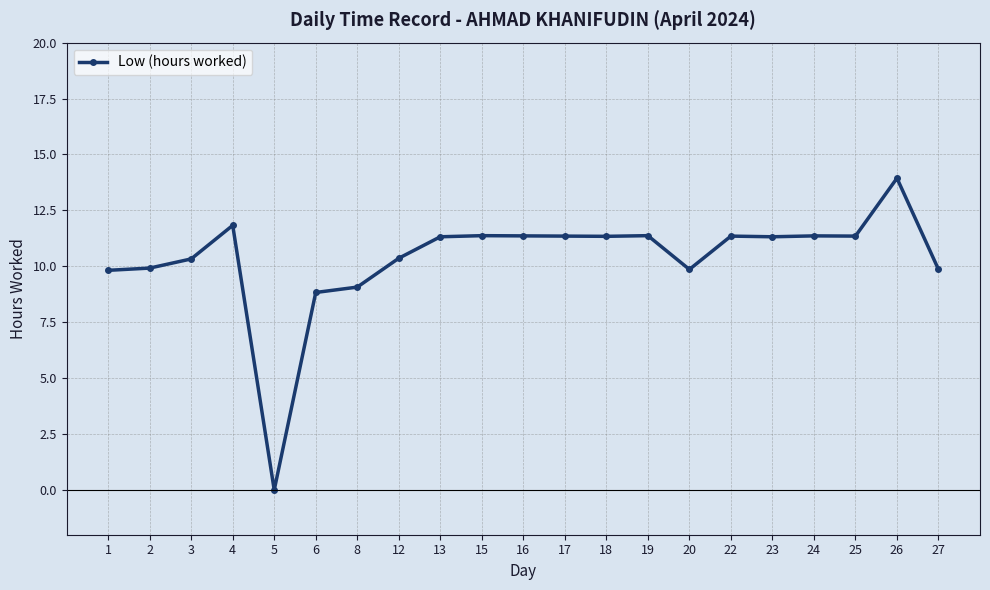

True or false: there are more than 1 points higher than both neighbors.

True